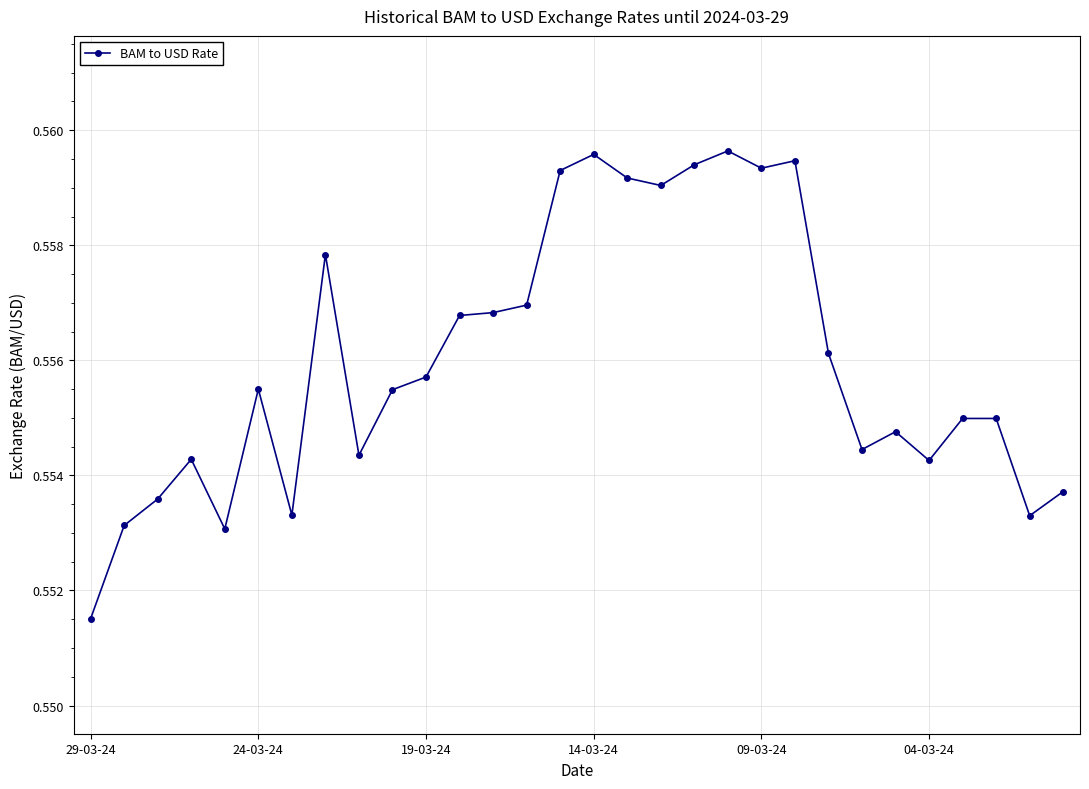

How many lines are shown in the chart?

1